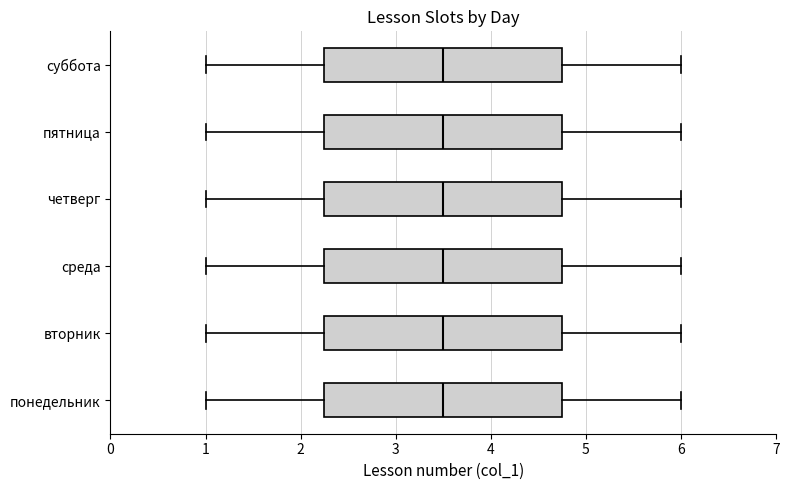

Reading bottom to top, transcribe this box plot: for each box, give where its median line is, the range the box spans, and where its two whiskers end, as read against the x-axis. The values are not printed on the chart, so give them approximately, as read against the axis.

понедельник: median 3.5, box 2.3 to 4.8, whiskers 1.0 to 6.0
вторник: median 3.5, box 2.3 to 4.8, whiskers 1.0 to 6.0
среда: median 3.5, box 2.3 to 4.8, whiskers 1.0 to 6.0
четверг: median 3.5, box 2.3 to 4.8, whiskers 1.0 to 6.0
пятница: median 3.5, box 2.3 to 4.8, whiskers 1.0 to 6.0
суббота: median 3.5, box 2.3 to 4.8, whiskers 1.0 to 6.0